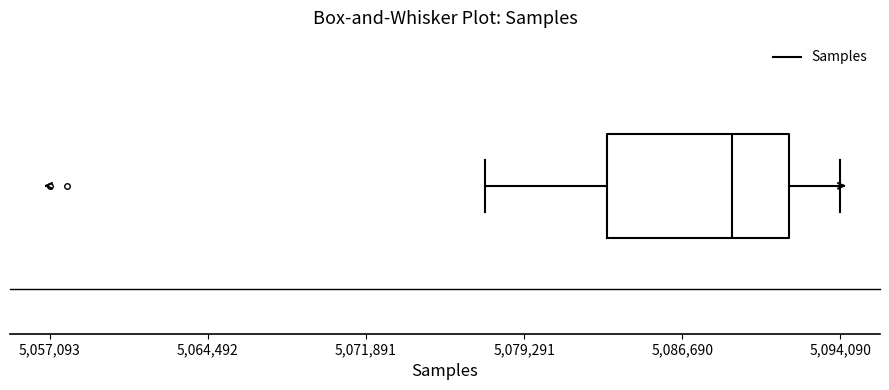

Read this box plot against the x-axis: the position of the median line, the range covered by the box, and the ends of both whiskers. The values are not printed on the chart, so give them approximately, as read against the axis.

median 5089000, box 5083000 to 5092000, whiskers 5077000 to 5094000